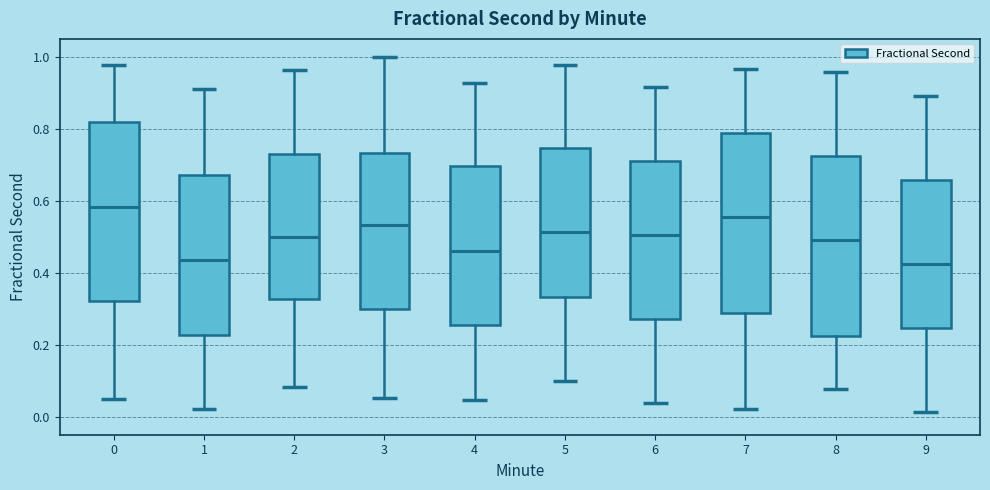

Where does the median line of the box at x = 6 sit on the y-axis? The values are not printed on the chart, so give them approximately, as read against the axis.

0.50